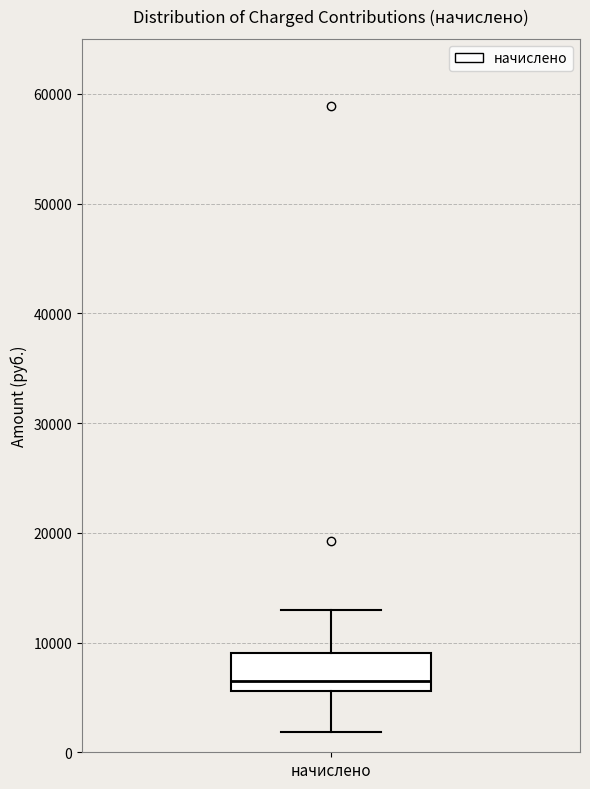

Where is the upper edge of the box for начислено on the y-axis? The values are not printed on the chart, so give them approximately, as read against the axis.

9000